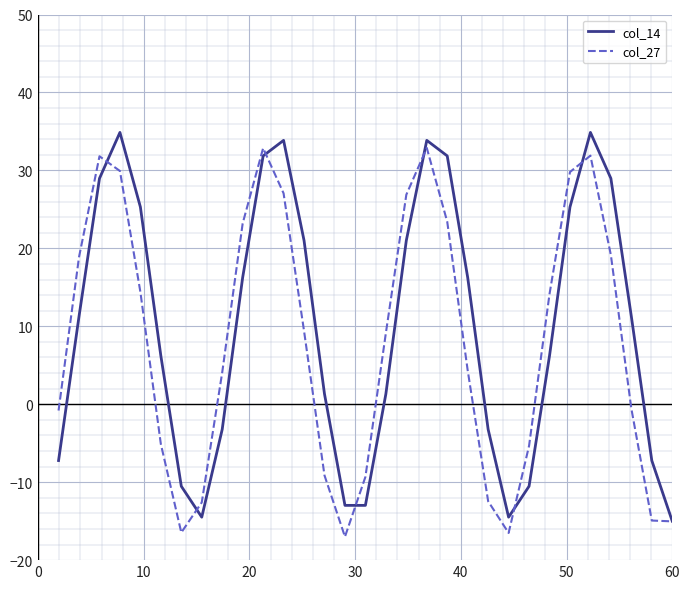

What is the maximum value for col_27?

32.9